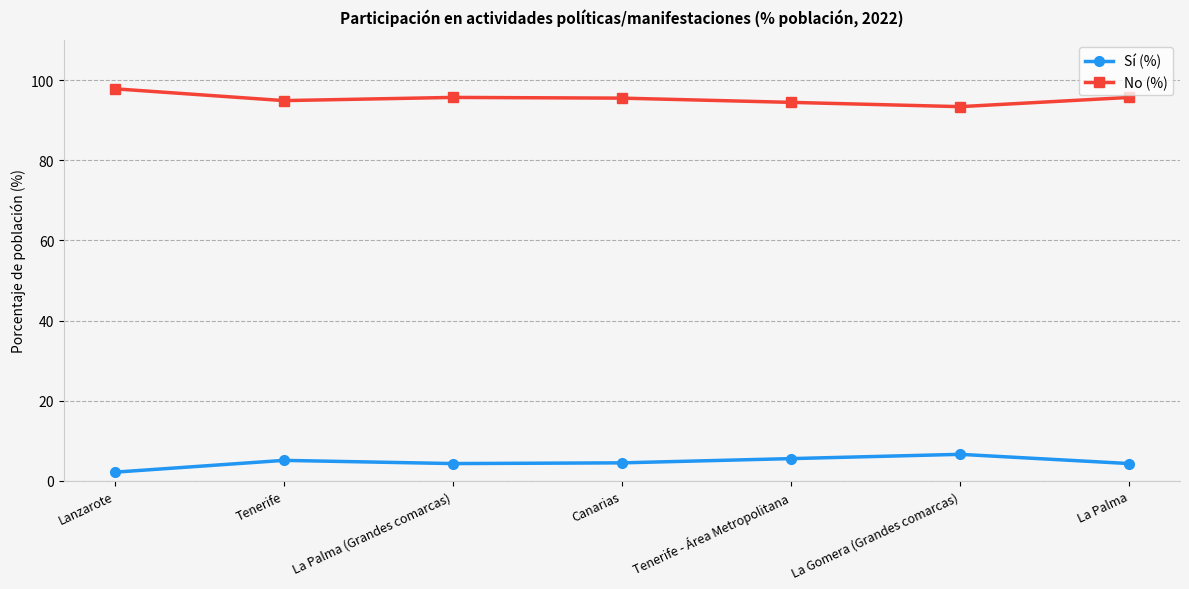

Does the chart display data point markers on the line(s)?

Yes